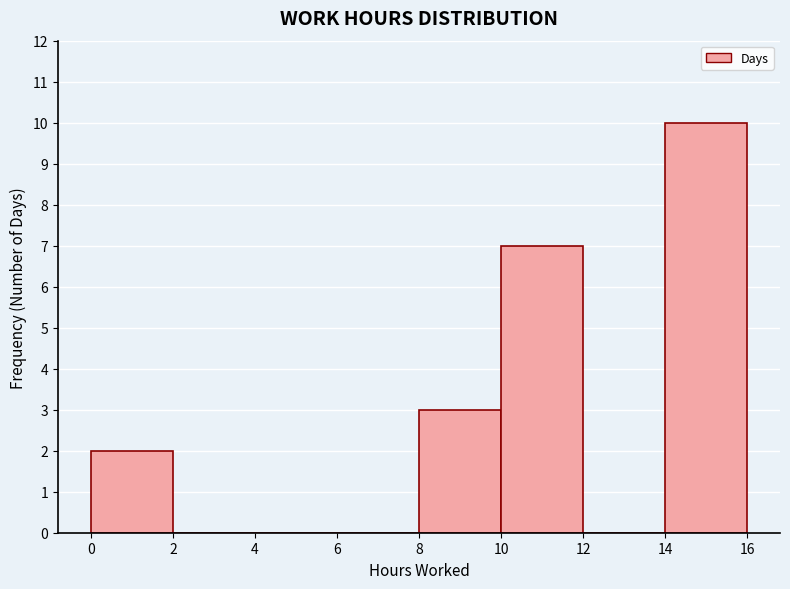

How tall is the bar that spans 0 to 2 on the x-axis? The values are not printed on the chart, so give them approximately, as read against the axis.

2